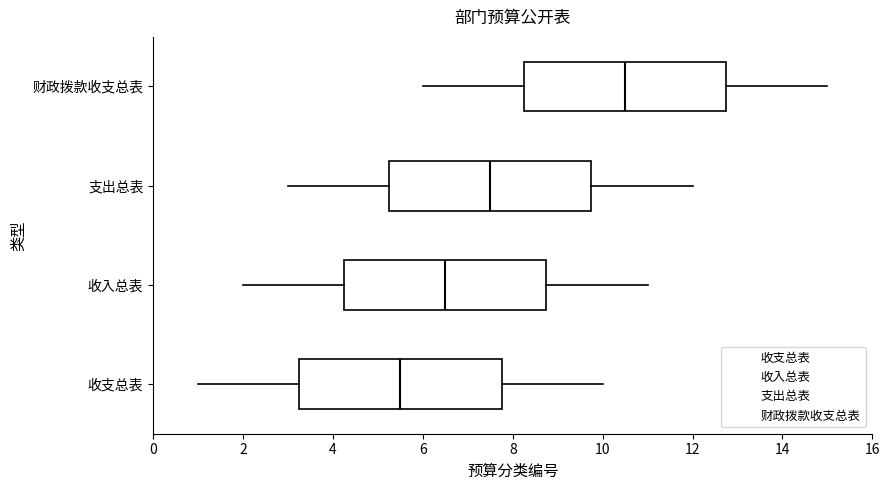

Reading bottom to top, transcribe this box plot: for each box, give where its median line is, the range the box spans, and where its two whiskers end, as read against the x-axis. The values are not printed on the chart, so give them approximately, as read against the axis.

收支总表: median 5.6, box 3.2 to 7.8, whiskers 1.0 to 10.0
收入总表: median 6.6, box 4.2 to 8.8, whiskers 2.0 to 11.0
支出总表: median 7.6, box 5.2 to 9.8, whiskers 3.0 to 12.0
财政拨款收支总表: median 10.6, box 8.2 to 12.8, whiskers 6.0 to 15.0